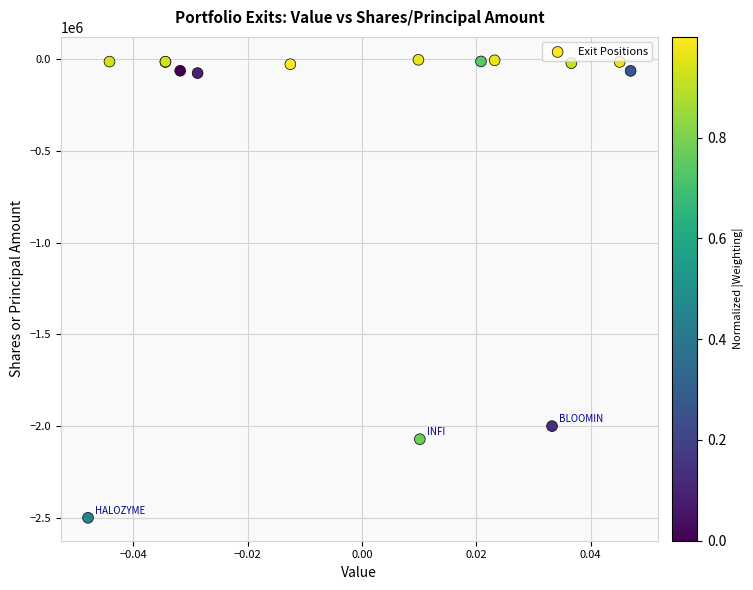

What Y value in the scatter plot is closest to -1251250?

-2000000